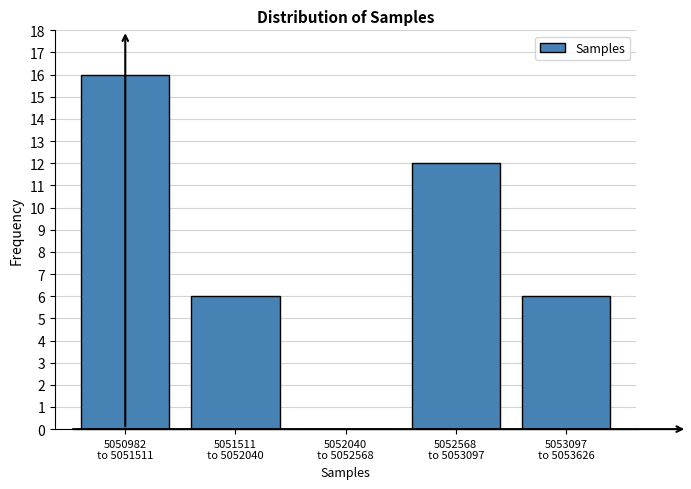

What is the sum of all values?

40